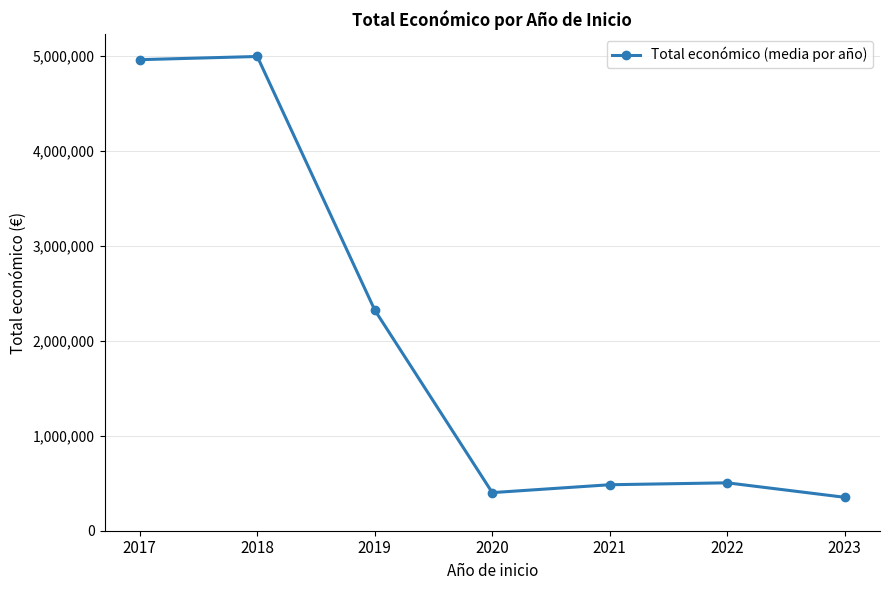

The chart shows a value of 1300341 at 2019. True or false?

False